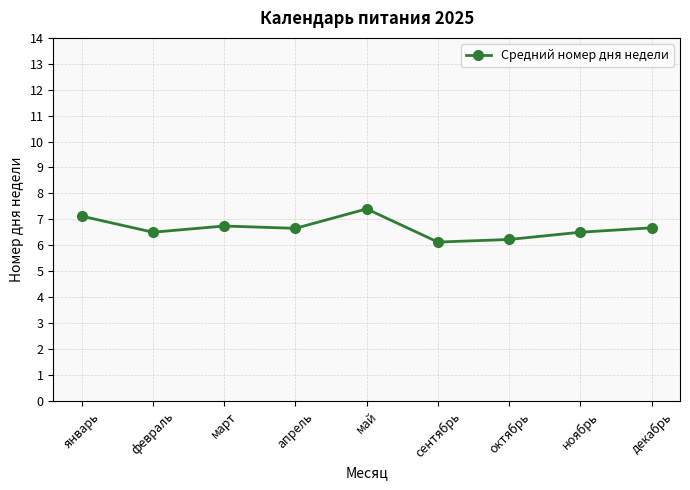

Is it true that the value at февраль is 3.8?

False